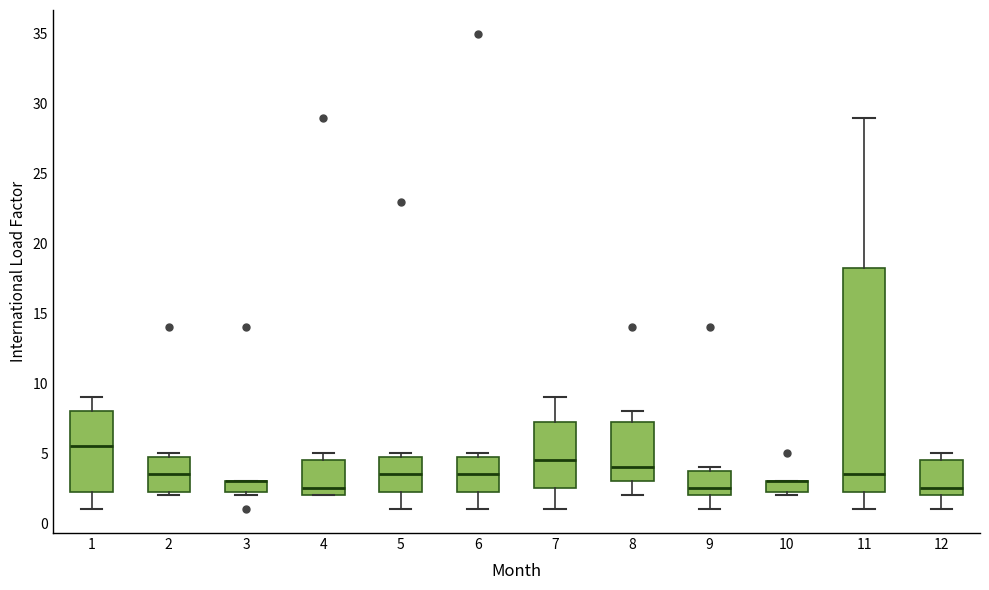

Reading left to right, read every box against the y-axis: the position of its median line, the range the box covers, and the ends of its whiskers. The values are not printed on the chart, so give them approximately, as read against the axis.

1: median 5.5, box 2.5 to 8.0, whiskers 1.0 to 9.0
2: median 3.5, box 2.5 to 5.0, whiskers 2.0 to 5.0 (just above the box's upper edge)
3: median 3.0 (drawn on the box's upper edge), box 2.5 to 3.0, whiskers 2.0 to 3.0
4: median 2.5, box 2.0 to 4.5, whiskers 2.0 to 5.0
5: median 3.5, box 2.5 to 5.0, whiskers 1.0 to 5.0 (just above the box's upper edge)
6: median 3.5, box 2.5 to 5.0, whiskers 1.0 to 5.0 (just above the box's upper edge)
7: median 4.5, box 2.5 to 7.5, whiskers 1.0 to 9.0
8: median 4.0, box 3.0 to 7.5, whiskers 2.0 to 8.0
9: median 2.5, box 2.0 to 4.0, whiskers 1.0 to 4.0 (just above the box's upper edge)
10: median 3.0 (drawn on the box's upper edge), box 2.5 to 3.0, whiskers 2.0 to 3.0
11: median 3.5, box 2.5 to 18.5, whiskers 1.0 to 29.0
12: median 2.5, box 2.0 to 4.5, whiskers 1.0 to 5.0